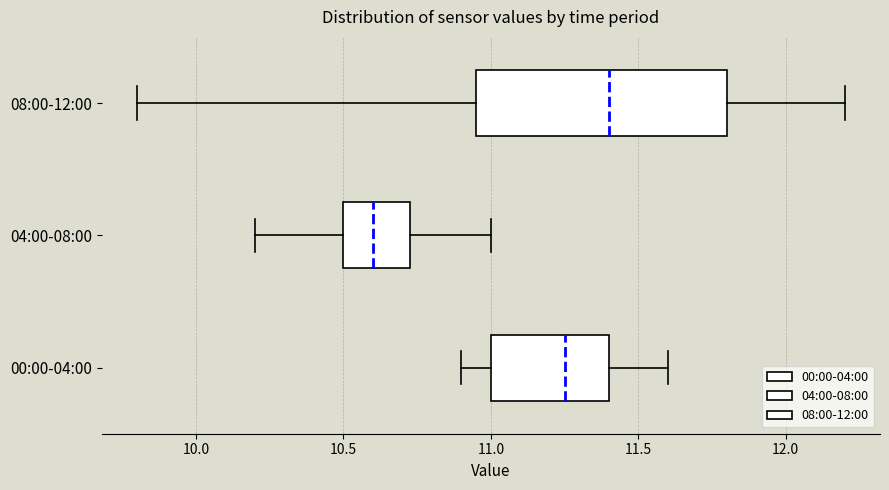

Reading bottom to top, read every box against the x-axis: the position of its median line, the range the box covers, and the ends of its whiskers. The values are not printed on the chart, so give them approximately, as read against the axis.

00:00-04:00: median 11.25, box 11.00 to 11.40, whiskers 10.90 to 11.60
04:00-08:00: median 10.60, box 10.50 to 10.75, whiskers 10.20 to 11.00
08:00-12:00: median 11.40, box 10.95 to 11.80, whiskers 9.80 to 12.20